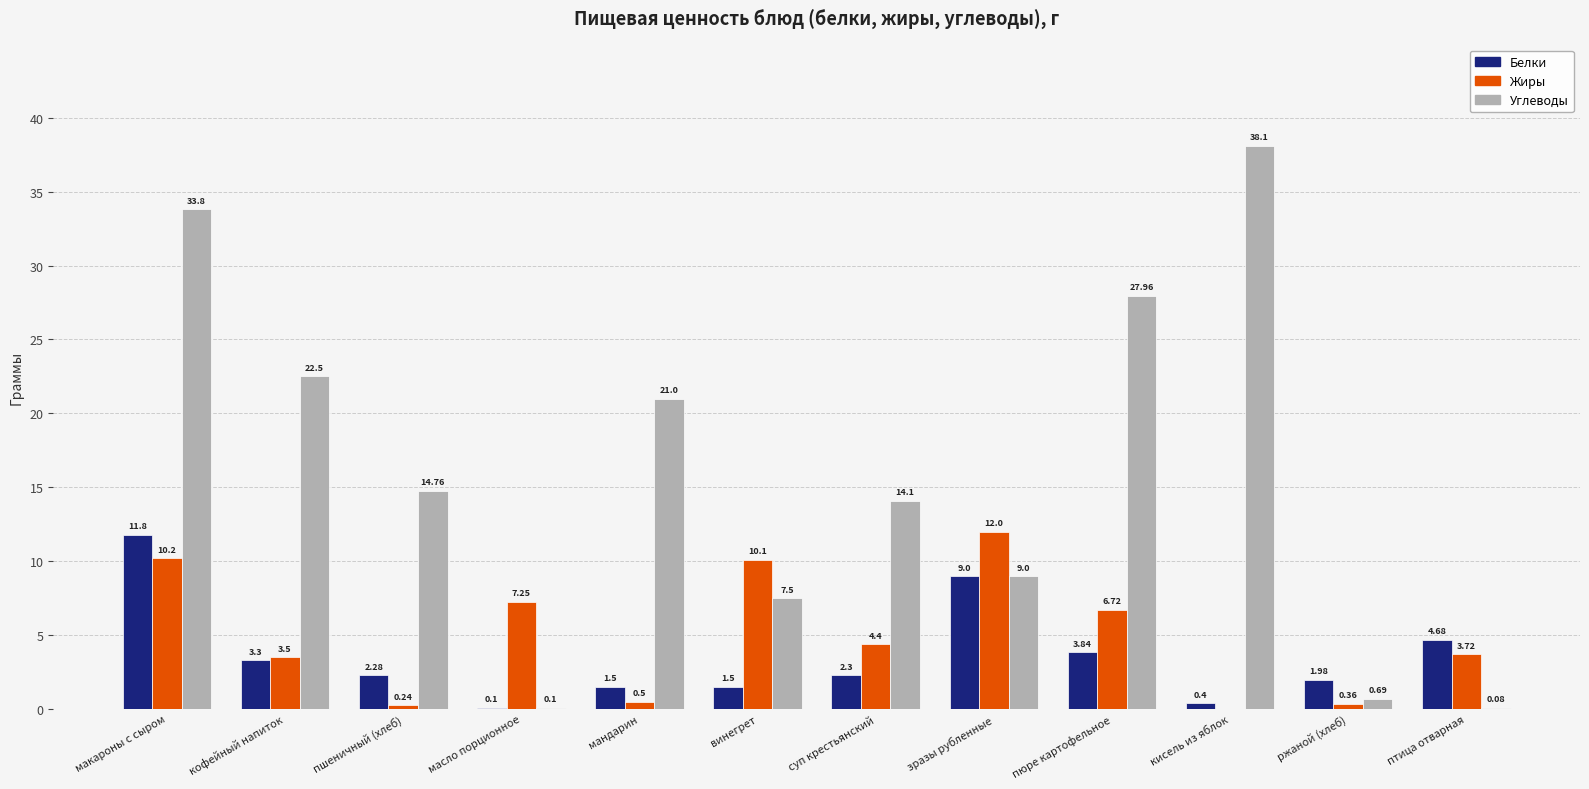

What is the sum of all Белки values?

42.7